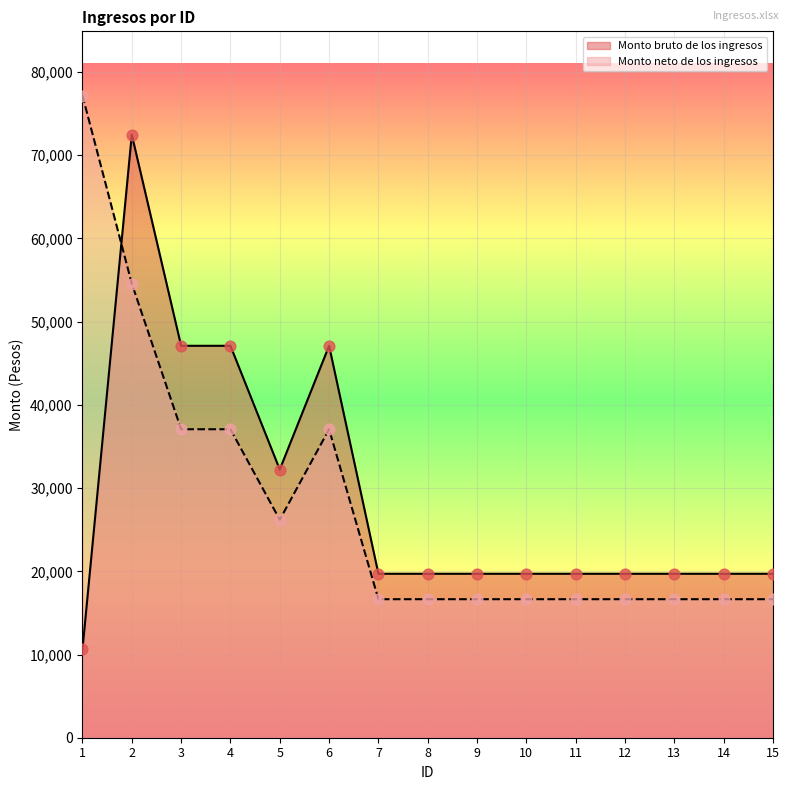

Is the value of Monto bruto de los ingresos at 5 greater than the value of Monto neto de los ingresos at 13?

Yes